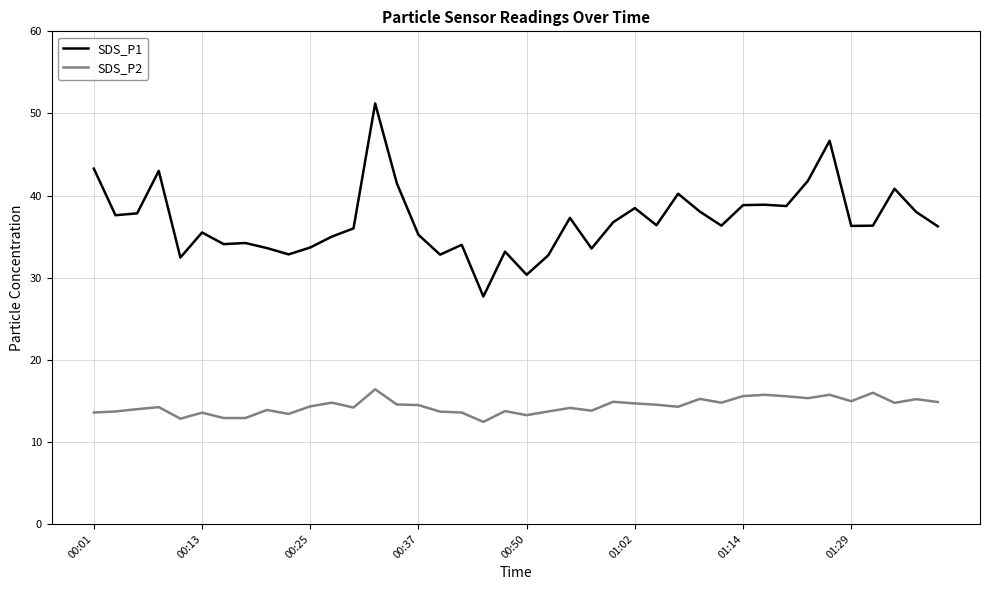

True or false: SDS_P2 and SDS_P1 cross at least once.

False